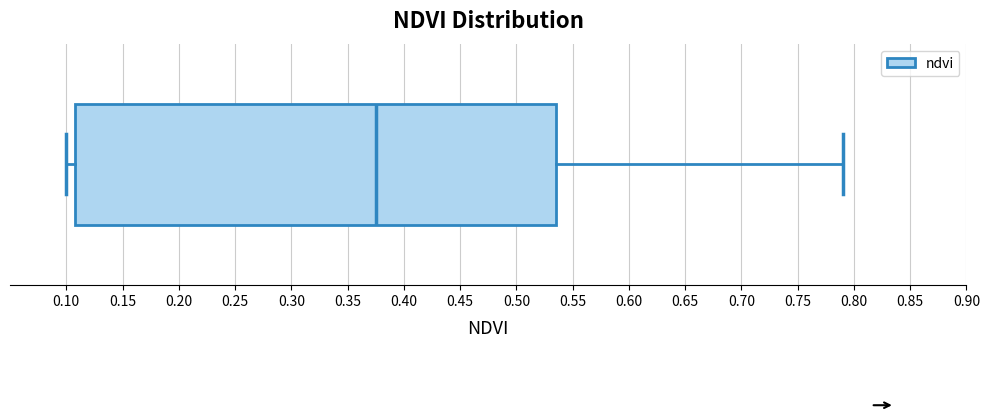

Where is the right edge of the box on the x-axis? The values are not printed on the chart, so give them approximately, as read against the axis.

0.535